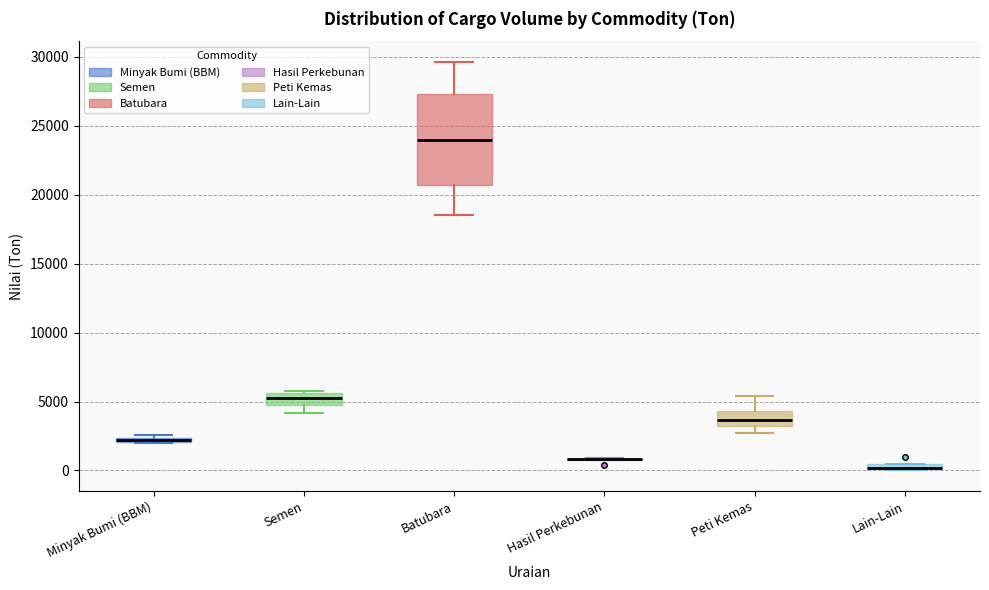

Comparing the boxes themselves (not the whiskers), which one is the tallest?

Batubara